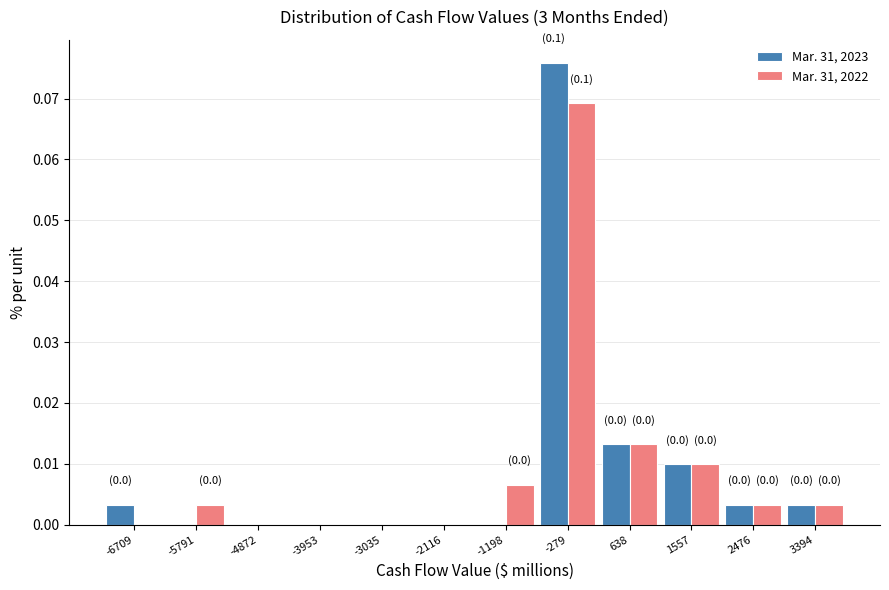

In the Mar. 31, 2023 series, which range on the x-axis has the tallest bar?

-700 to 200